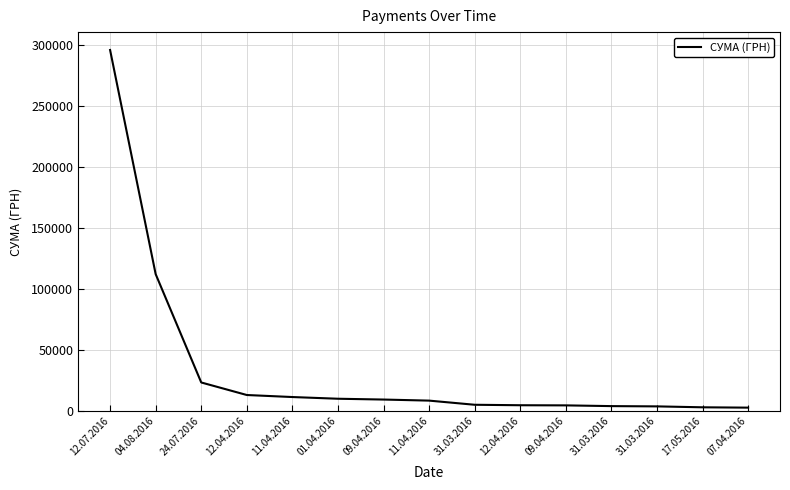

Reading left to right, list all the values displayed in this chart.

295638.6	111990.4	23228.0	12952.3	11290.6	9898.4	9235.2	8360.4	4960.2	4573.8	4460.0	3855.6	3635.4	2886.0	2607.0